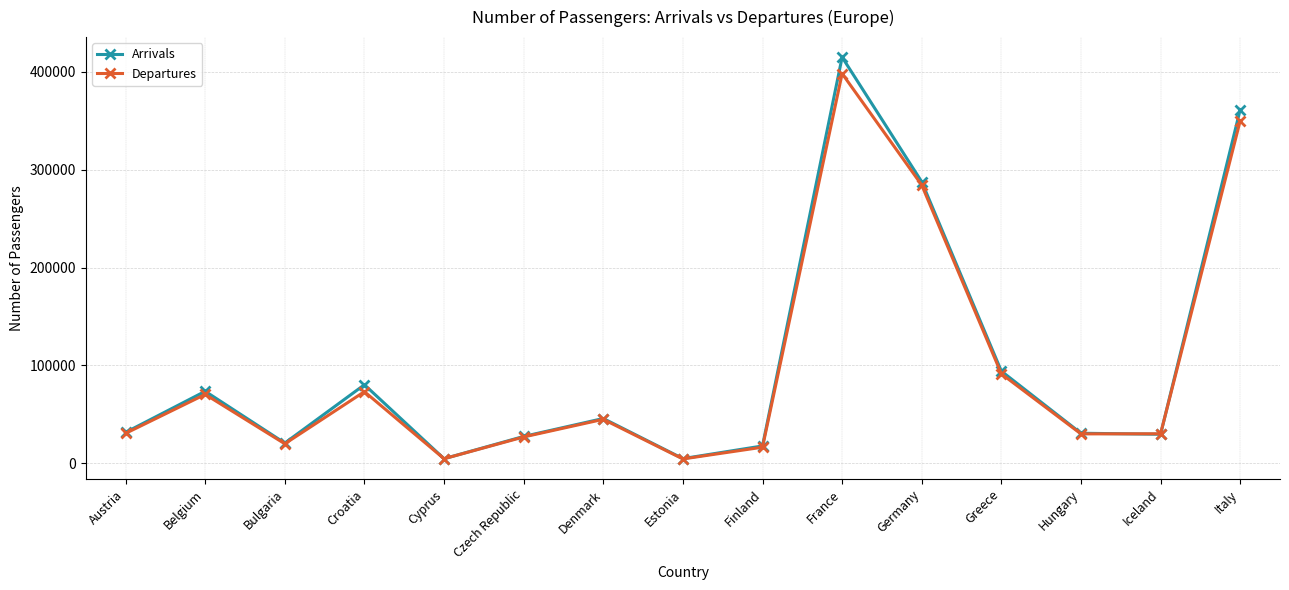

Is it true that Departures equals 4758 at Cyprus?

True